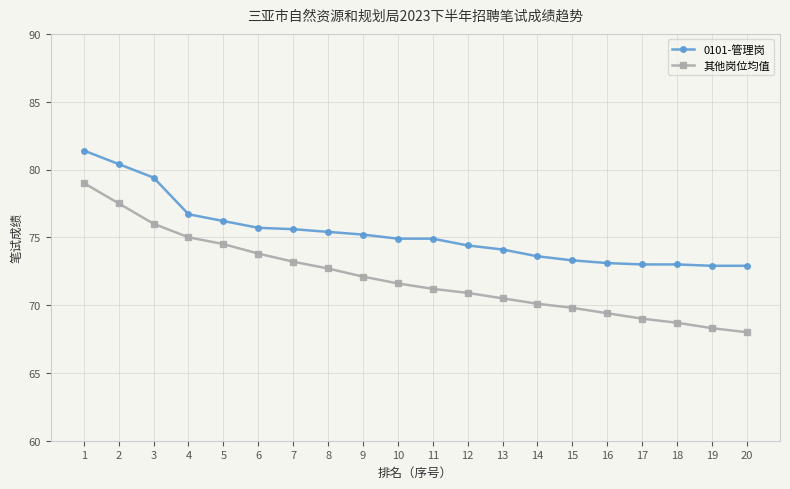

What is the maximum value shown in the chart?

81.4